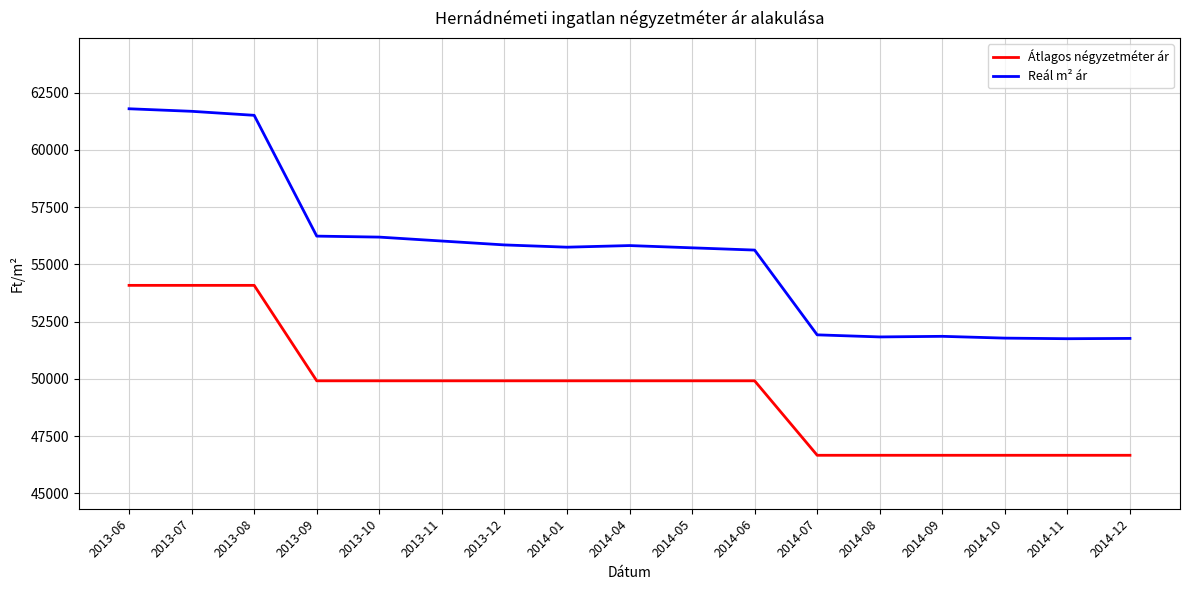

What is the minimum value shown in the chart?

46666